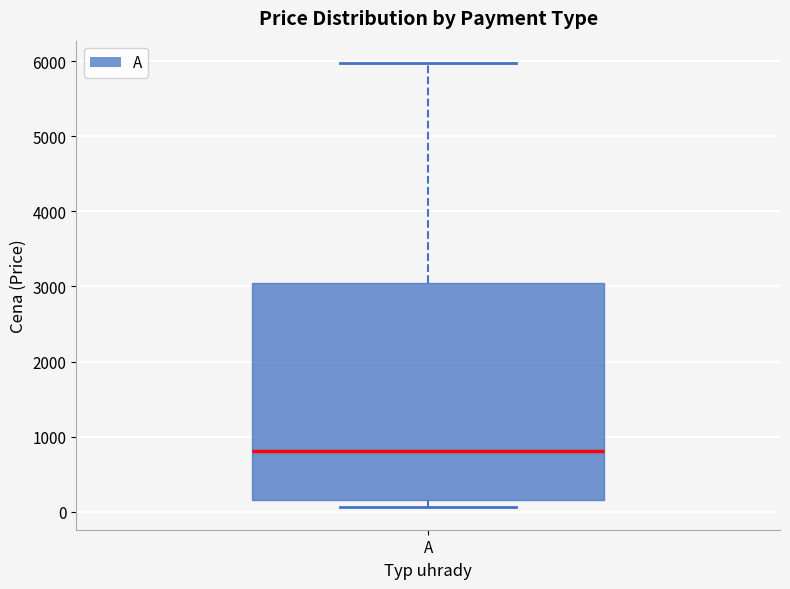

Transcribe this box plot: give where the median line is, the range the box spans, and where the two whiskers end, as read against the y-axis. The values are not printed on the chart, so give them approximately, as read against the axis.

median 800, box 200 to 3000, whiskers 100 to 6000